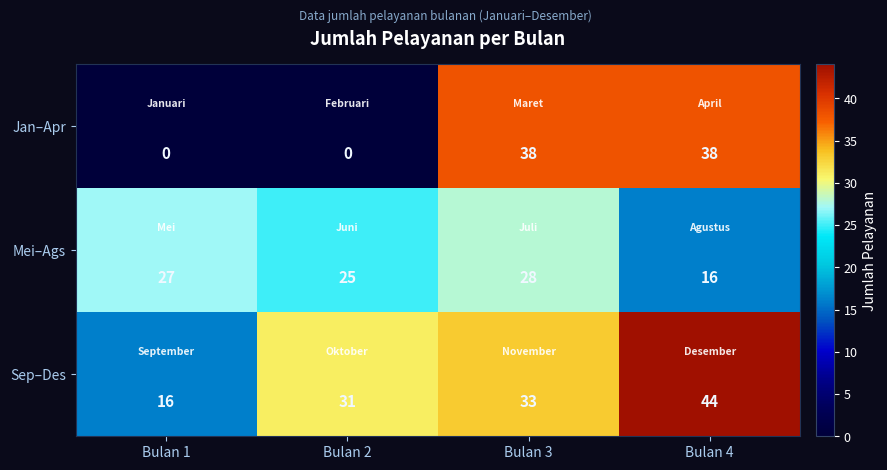

What is the difference between the highest and lowest values at Bulan 2?

31